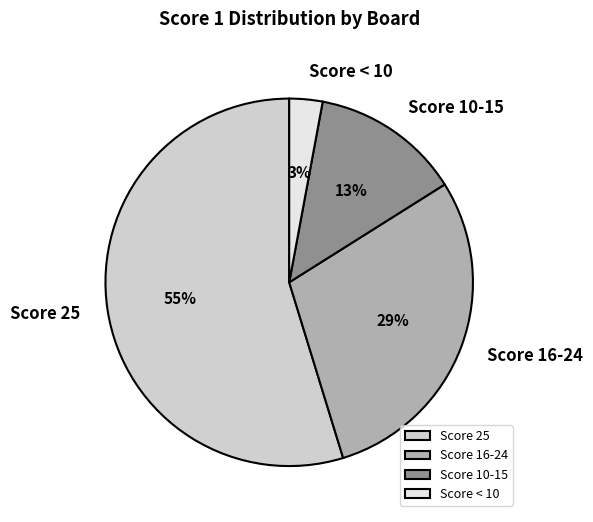

To the nearest percent, what is the difference between the Score < 10 and Score 25 slice percentages?

52%